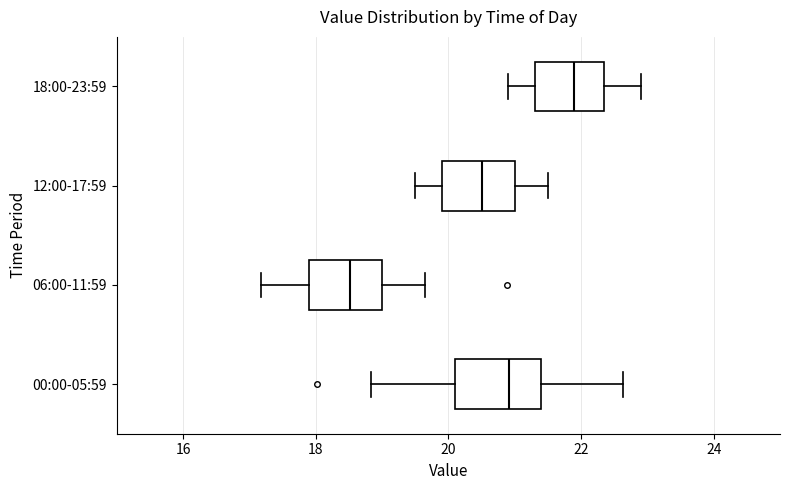

Reading bottom to top, transcribe this box plot: for each box, give where its median line is, the range the box spans, and where its two whiskers end, as read against the x-axis. The values are not printed on the chart, so give them approximately, as read against the axis.

00:00-05:59: median 21.0, box 20.2 to 21.4, whiskers 18.8 to 22.6
06:00-11:59: median 18.6, box 18.0 to 19.0, whiskers 17.2 to 19.6
12:00-17:59: median 20.6, box 20.0 to 21.0, whiskers 19.6 to 21.6
18:00-23:59: median 22.0, box 21.4 to 22.4, whiskers 21.0 to 23.0